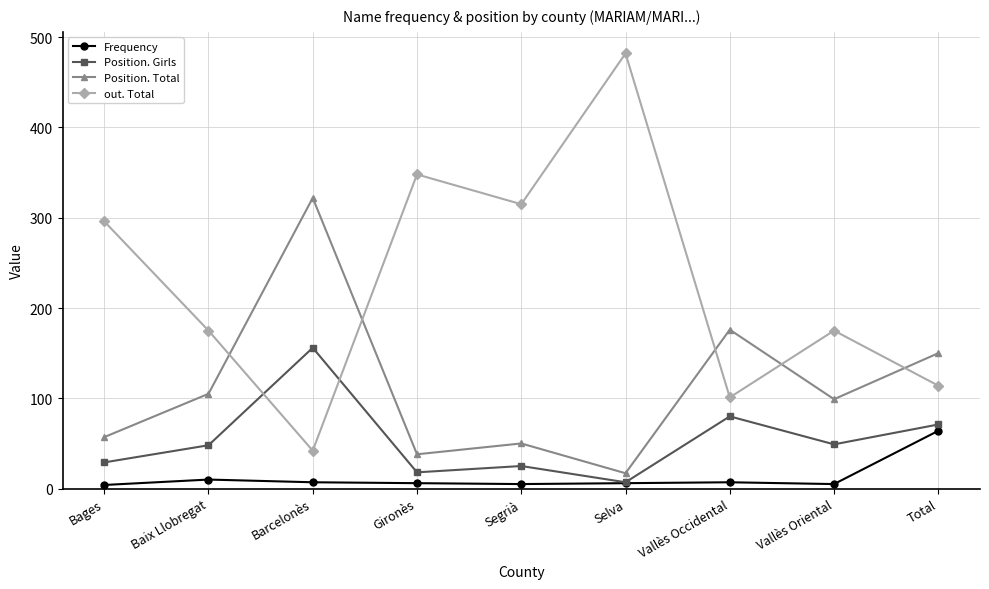

Is the value of Position. Girls at Segrià greater than the value of out. Total at Barcelonès?

No